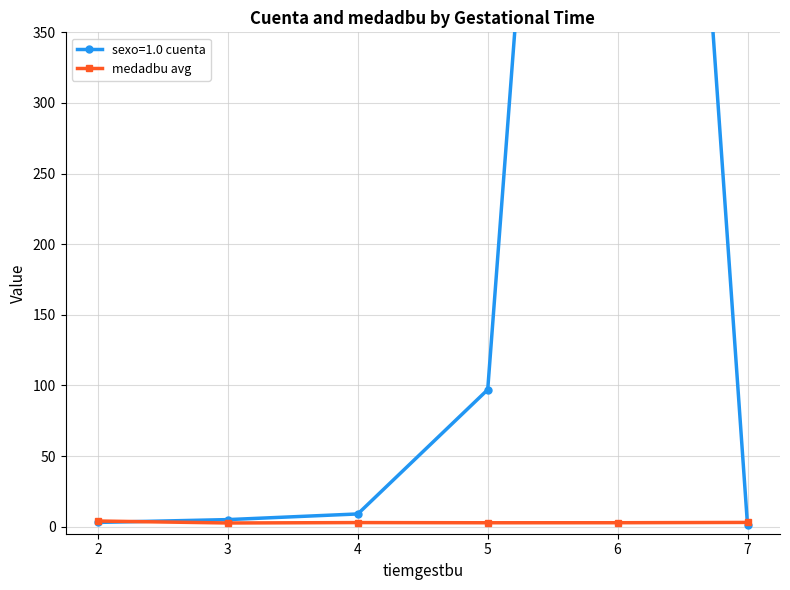

Between 2 and 7, which is larger?

2